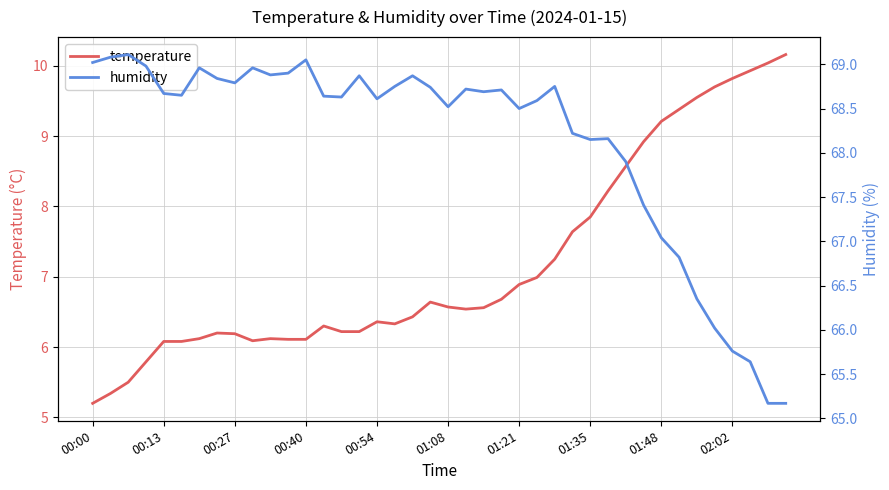

The temperature series shows 3.0 at 00:40. True or false?

False